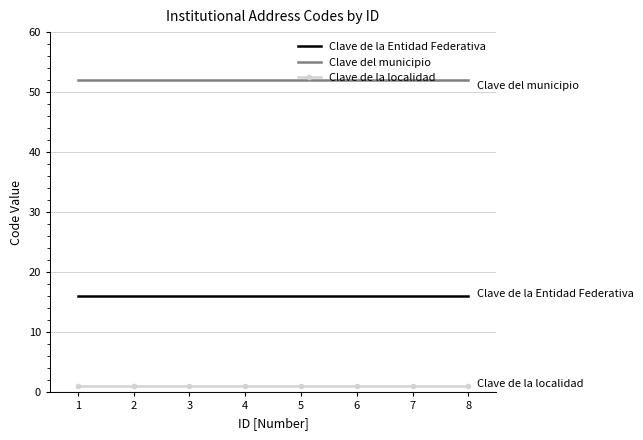

Rank the series by their average value, from lowest to highest.

Clave de la localidad, Clave de la Entidad Federativa, Clave del municipio